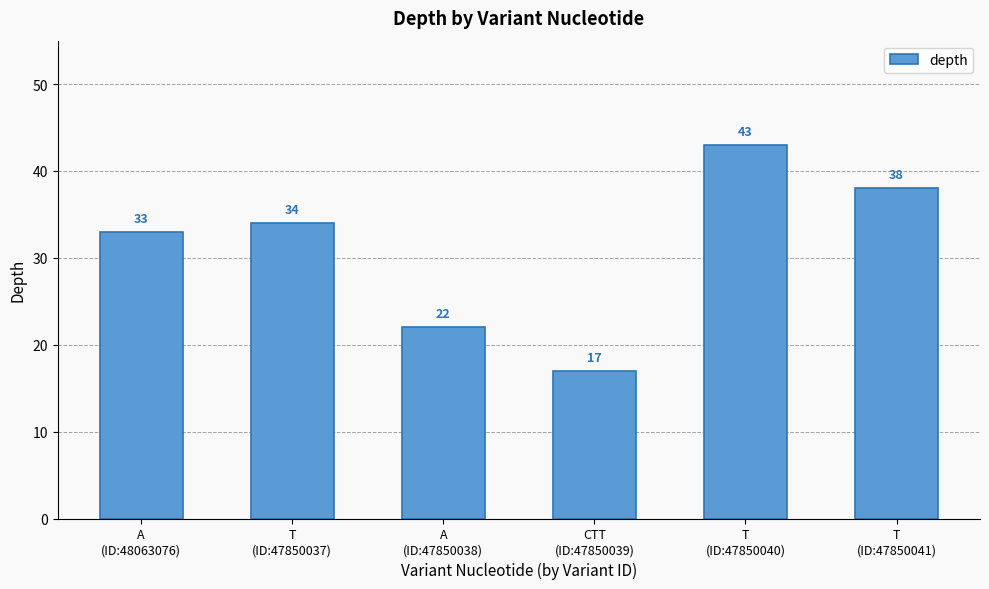

What is the ratio of the value at T
(ID:47850037) to the value at A
(ID:47850038)?

1.5